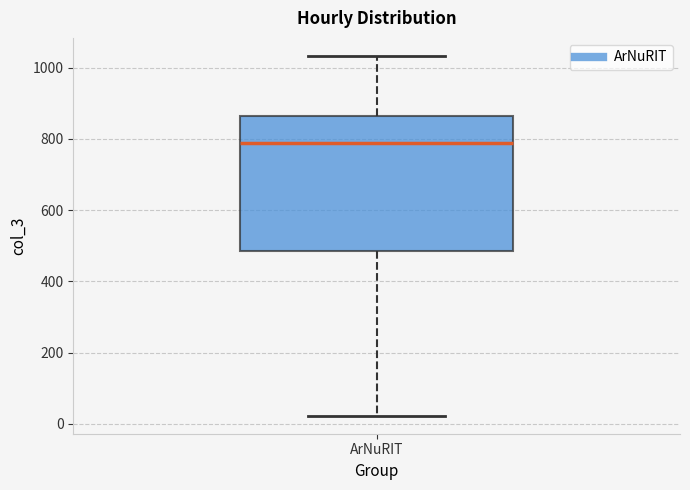

Transcribe this box plot: give where the median line is, the range the box spans, and where the two whiskers end, as read against the y-axis. The values are not printed on the chart, so give them approximately, as read against the axis.

median 780, box 480 to 860, whiskers 20 to 1040